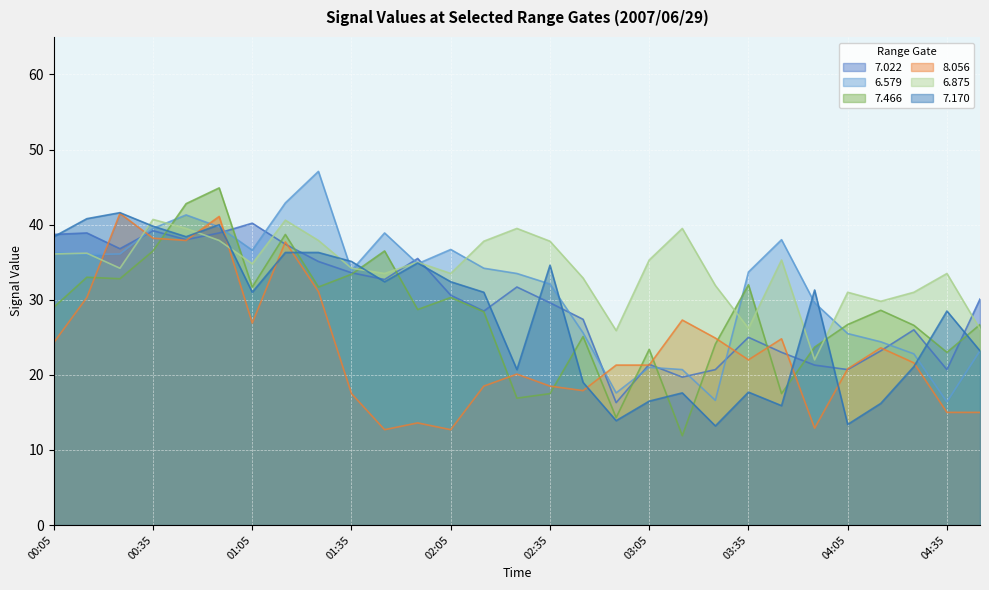

Where does the 8.056 series first go above 21?

00:05